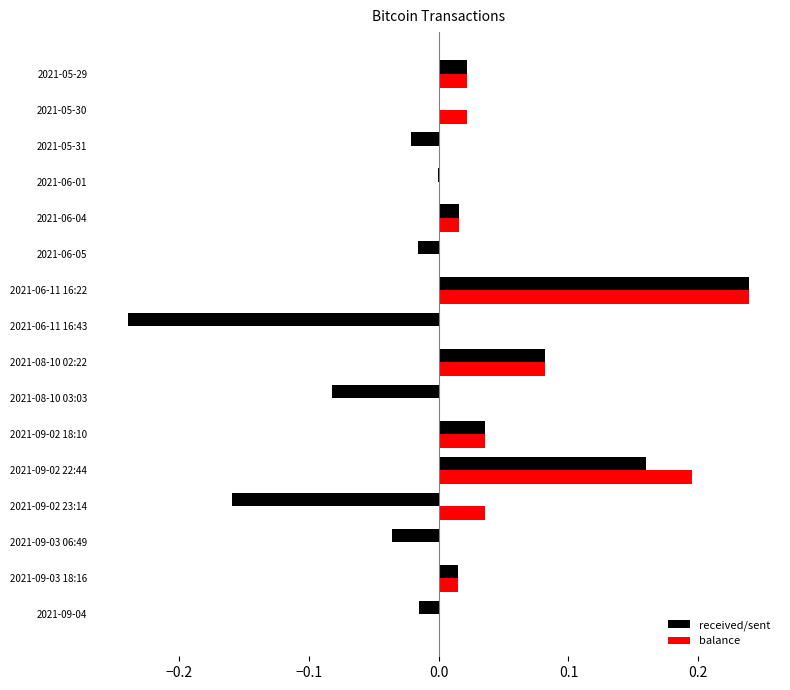

Count the number of categories in the chart.

16